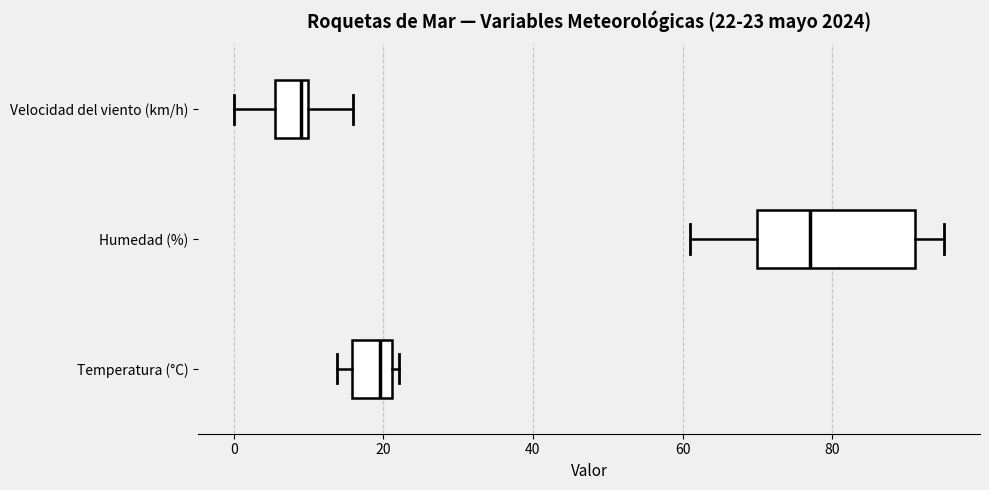

Which box has the furthest to the left median line?

Velocidad del viento (km/h)